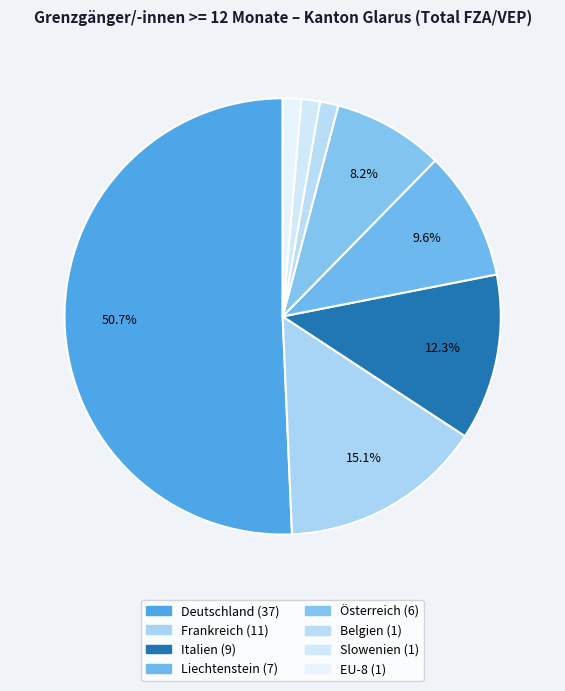

Count the number of slices in the pie.

8